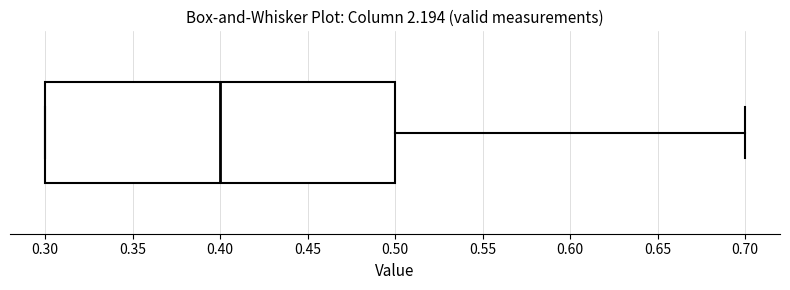

Where is the left edge of the box on the x-axis? The values are not printed on the chart, so give them approximately, as read against the axis.

0.3